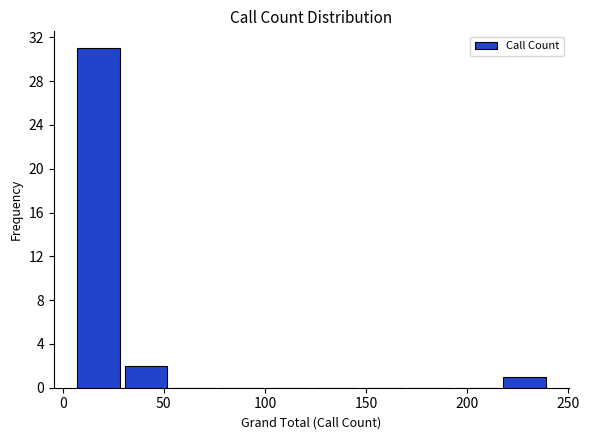

Reading left to right, list every bar in this chart as the range it spans on the x-axis followed by its height. Neither the bar edges nor the heights are printed on the chart, so give them approximately, as read against the axes.

5 to 30: 31
30 to 55: 2
55 to 75: 0
75 to 100: 0
100 to 125: 0
125 to 145: 0
145 to 170: 0
170 to 195: 0
195 to 215: 0
215 to 240: 1